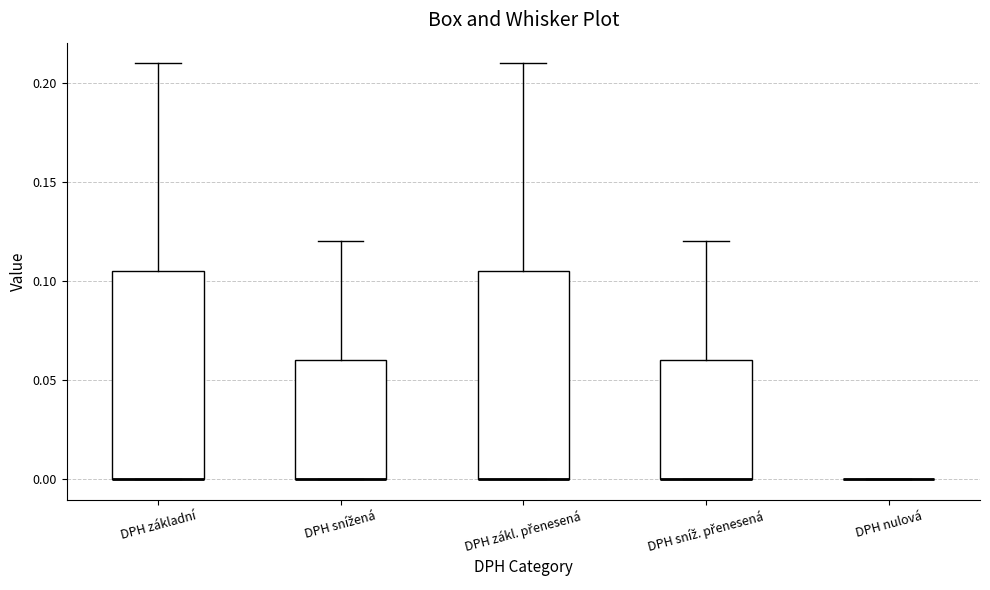

Reading left to right, transcribe this box plot: for each box, give where its median line is, the range the box spans, and where its two whiskers end, as read against the y-axis. The values are not printed on the chart, so give them approximately, as read against the axis.

DPH základní: median 0.000 (drawn on the box's lower edge), box 0.000 to 0.105, whiskers 0.000 to 0.210
DPH snížená: median 0.000 (drawn on the box's lower edge), box 0.000 to 0.060, whiskers 0.000 to 0.120
DPH zákl. přenesená: median 0.000 (drawn on the box's lower edge), box 0.000 to 0.105, whiskers 0.000 to 0.210
DPH sníž. přenesená: median 0.000 (drawn on the box's lower edge), box 0.000 to 0.060, whiskers 0.000 to 0.120
DPH nulová: box collapsed to a line at 0.000, whiskers 0.000 to 0.000